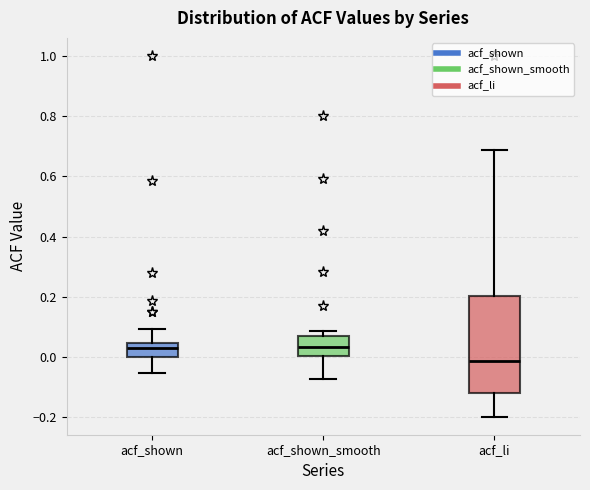

Reading left to right, read every box against the y-axis: the position of its median line, the range the box covers, and the ends of its whiskers. The values are not printed on the chart, so give them approximately, as read against the axis.

acf_shown: median 0.04 (inside the box), box 0.00 to 0.04, whiskers -0.06 to 0.10
acf_shown_smooth: median 0.04, box 0.00 to 0.06, whiskers -0.08 to 0.08
acf_li: median -0.02, box -0.12 to 0.20, whiskers -0.20 to 0.68